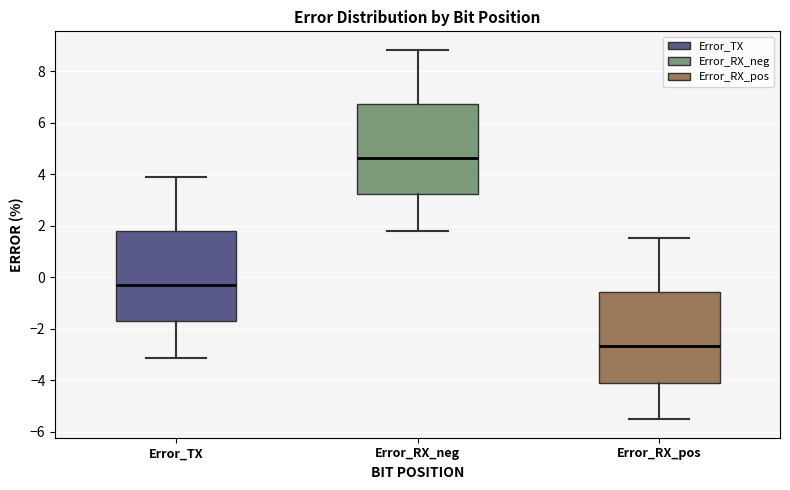

Reading left to right, transcribe this box plot: for each box, give where its median line is, the range the box spans, and where its two whiskers end, as read against the y-axis. The values are not printed on the chart, so give them approximately, as read against the axis.

Error_TX: median -0.2, box -1.8 to 1.8, whiskers -3.2 to 4.0
Error_RX_neg: median 4.6, box 3.2 to 6.8, whiskers 1.8 to 8.8
Error_RX_pos: median -2.6, box -4.2 to -0.6, whiskers -5.6 to 1.6